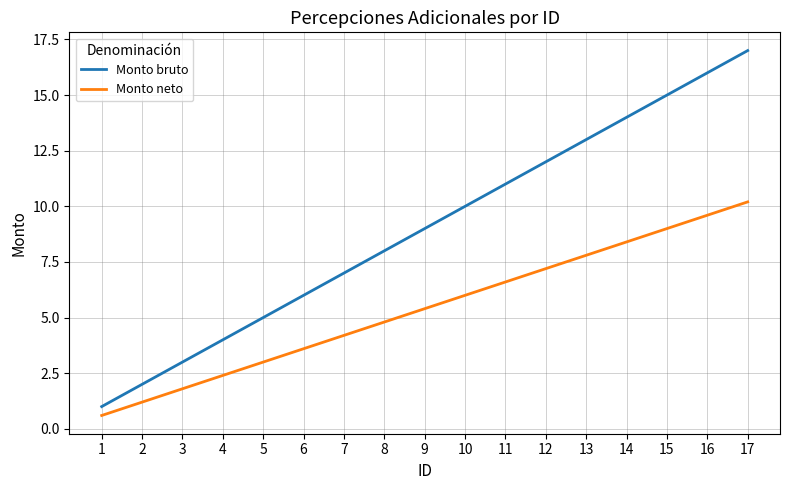

What value does the Monto neto series have at 8?

4.8